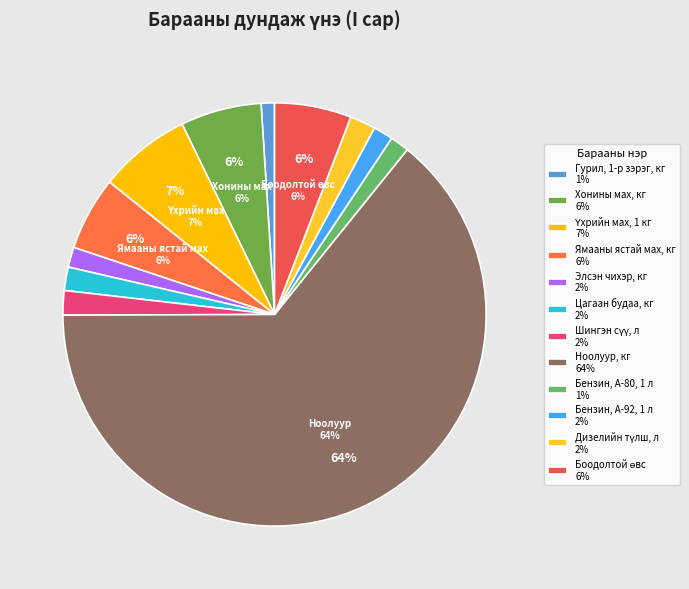

Does Ноолуур, кг represent more than half of the total?

Yes